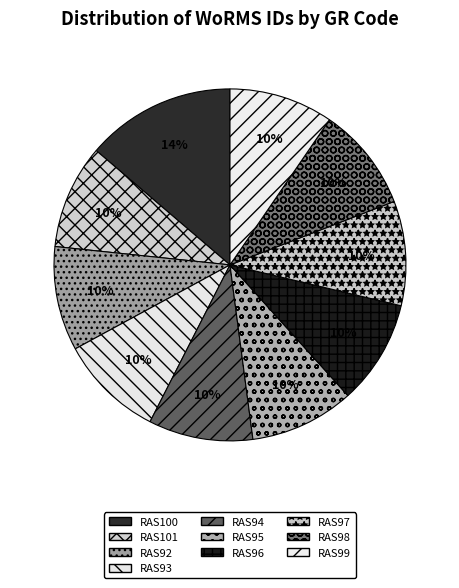

What percentage is the RAS93 slice, to the nearest percent?

10%